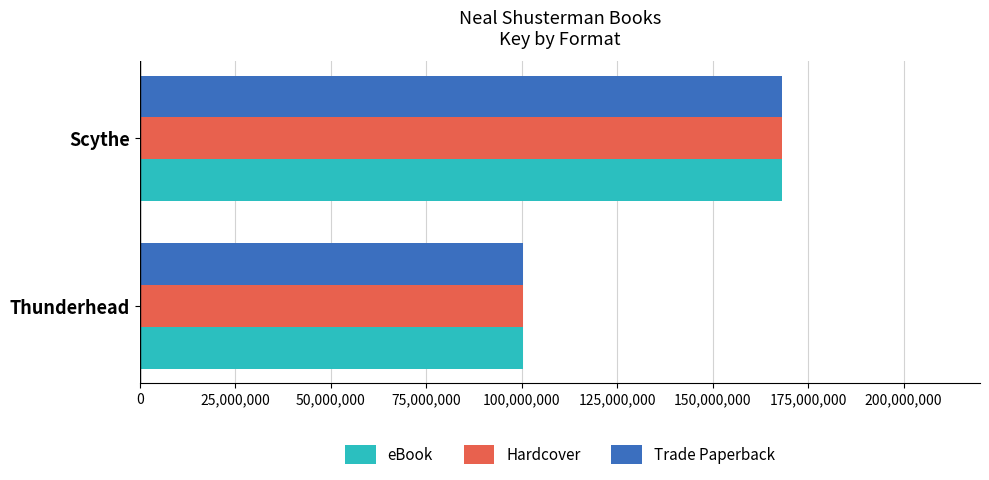

What is the sum of all Hardcover values?

268278134